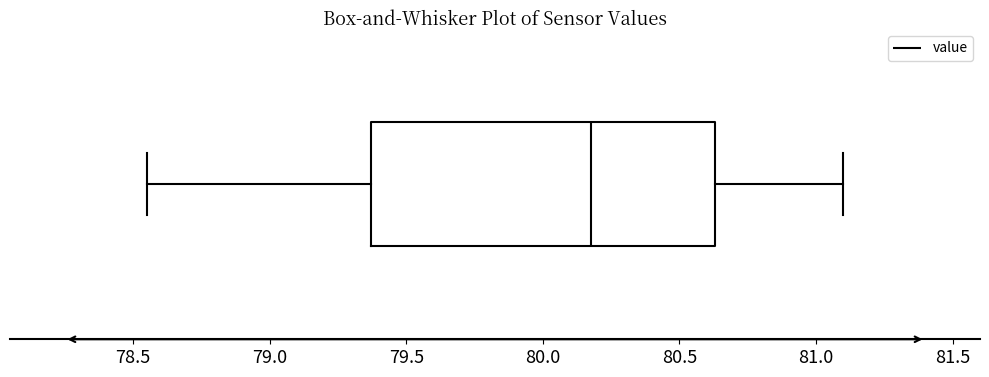

Read this box plot against the x-axis: the position of the median line, the range covered by the box, and the ends of both whiskers. The values are not printed on the chart, so give them approximately, as read against the axis.

median 80.20, box 79.35 to 80.65, whiskers 78.55 to 81.10